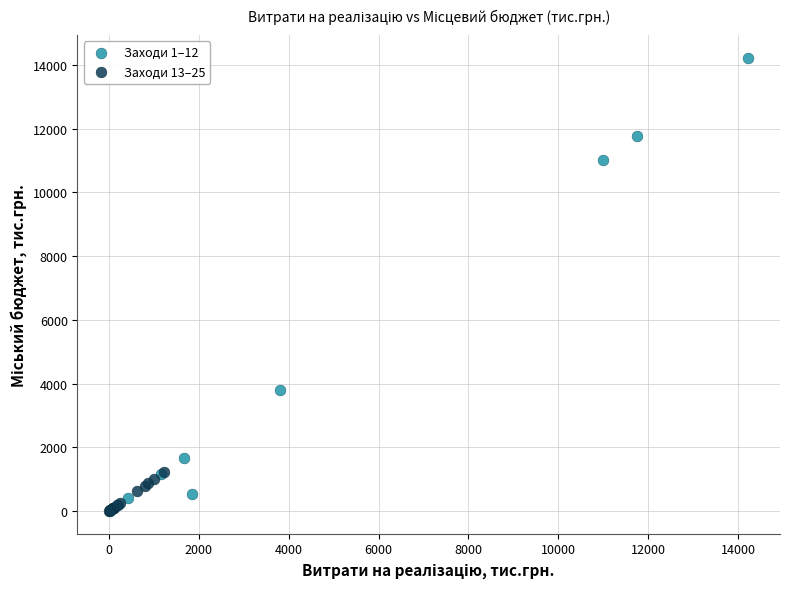

Which series contains the highest Y value?

Заходи 1–12